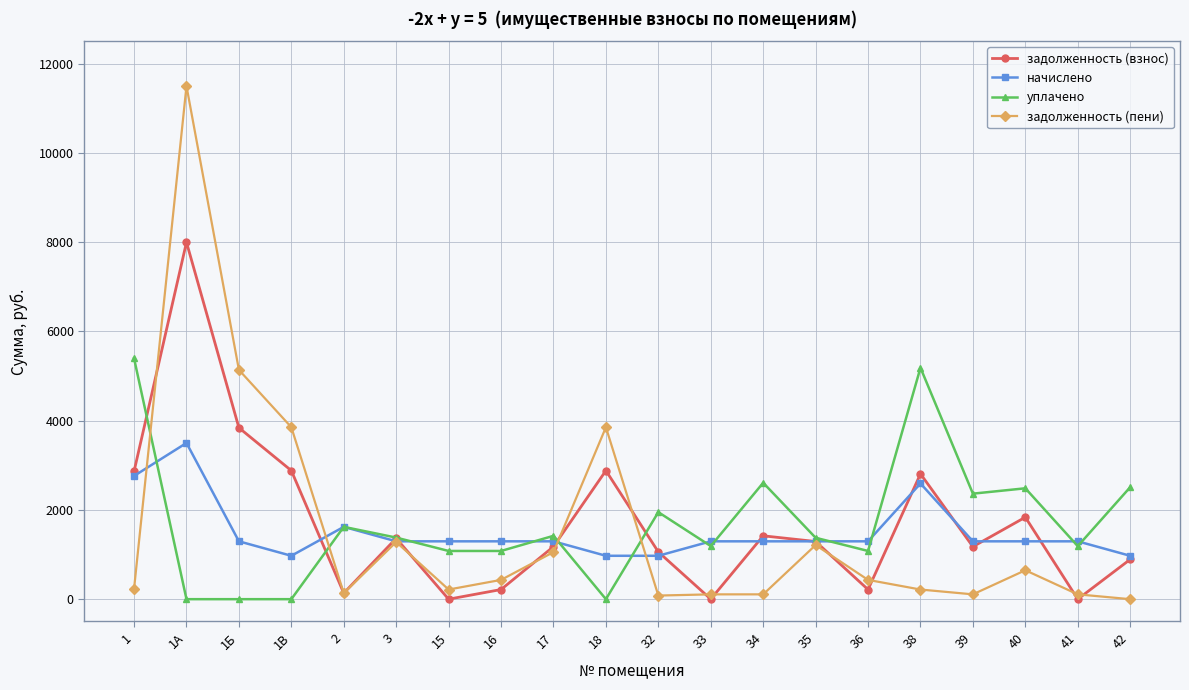

Rank the series by their maximum value, from lowest to highest.

начислено, уплачено, задолженность (взнос), задолженность (пени)